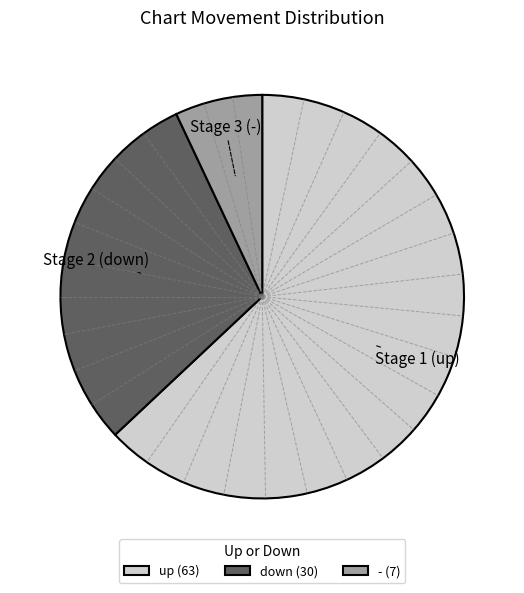

Count the number of slices in the pie.

3